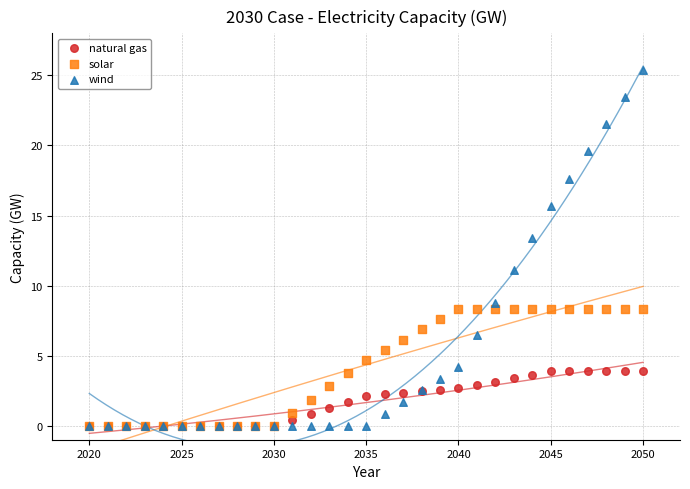

Across all series, what Y value is closest to 12?

11.1